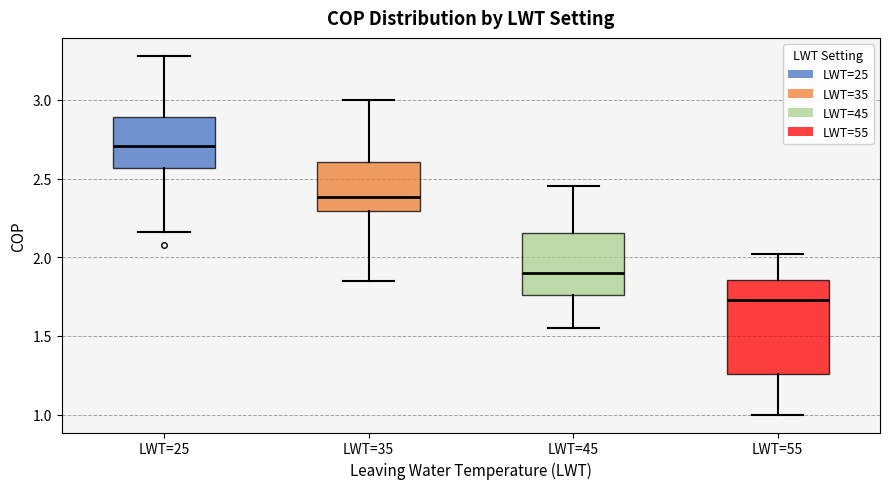

Comparing the boxes themselves (not the whiskers), which one is the tallest?

LWT=55